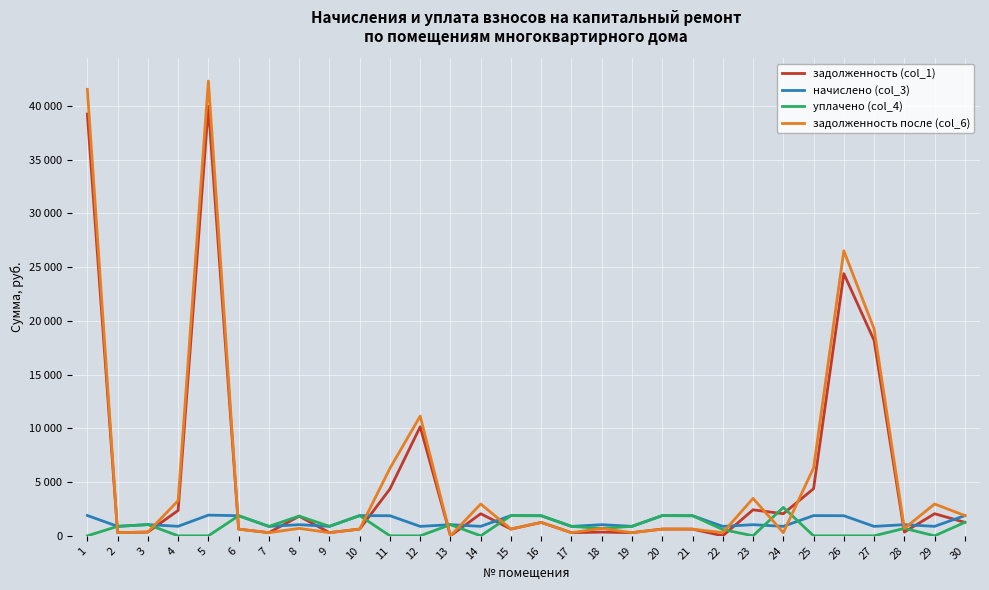

List the series in order of their peak value, highest first.

задолженность после (col_6), задолженность (col_1), уплачено (col_4), начислено (col_3)